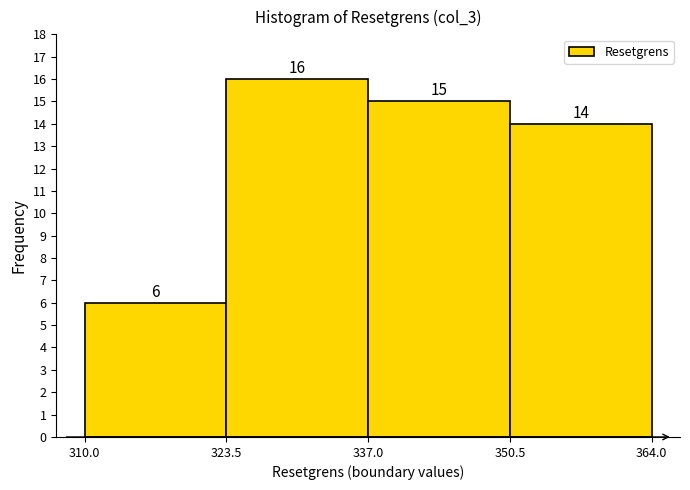

How tall is the bar that spans 350.5 to 364.0 on the x-axis?

14